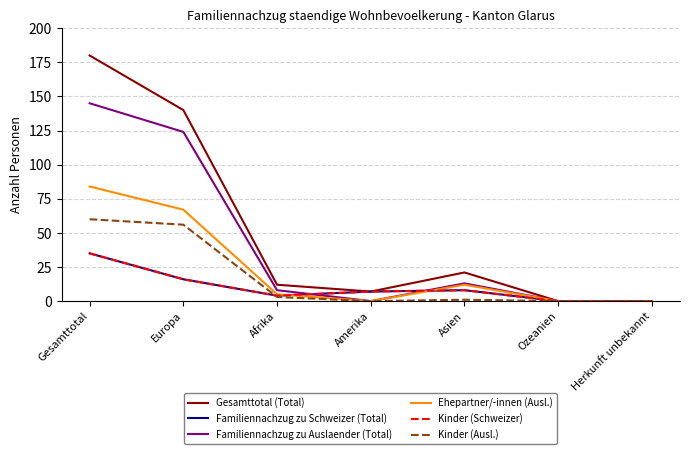

Reading left to right, list all the values displayed in this chart.

Gesamttotal (Total): Gesamttotal=180	Europa=140	Afrika=12	Amerika=7	Asien=21	Ozeanien=0	Herkunft unbekannt=0
Familiennachzug zu Schweizer (Total): Gesamttotal=35	Europa=16	Afrika=4	Amerika=7	Asien=8	Ozeanien=0	Herkunft unbekannt=0
Familiennachzug zu Auslaender (Total): Gesamttotal=145	Europa=124	Afrika=8	Amerika=0	Asien=13	Ozeanien=0	Herkunft unbekannt=0
Ehepartner/-innen (Ausl.): Gesamttotal=84	Europa=67	Afrika=5	Amerika=0	Asien=12	Ozeanien=0	Herkunft unbekannt=0
Kinder (Schweizer): Gesamttotal=35	Europa=16	Afrika=4	Amerika=7	Asien=8	Ozeanien=0	Herkunft unbekannt=0
Kinder (Ausl.): Gesamttotal=60	Europa=56	Afrika=3	Amerika=0	Asien=1	Ozeanien=0	Herkunft unbekannt=0